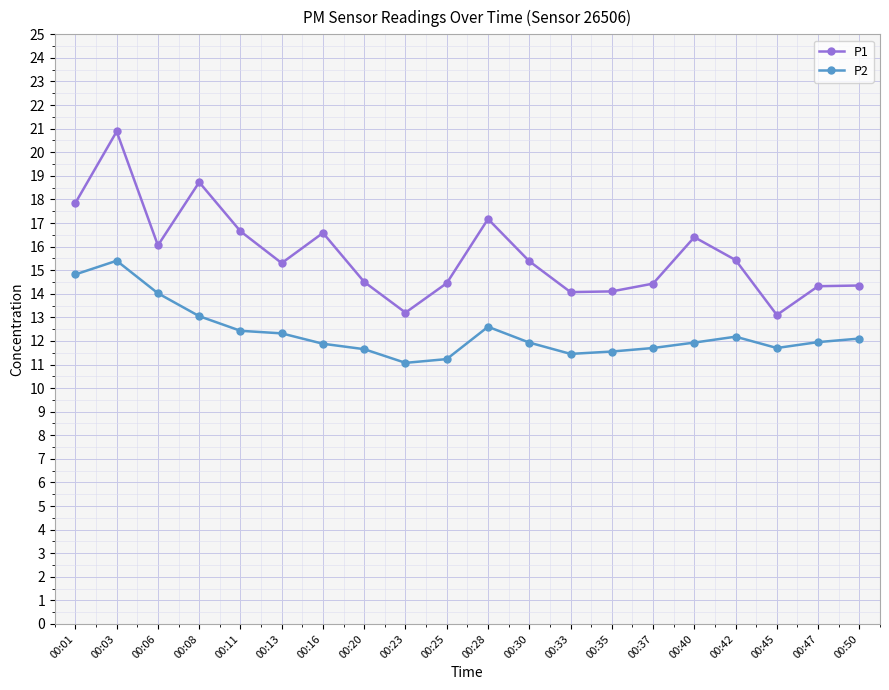

True or false: P2 has more than 1 interior local peaks.

True